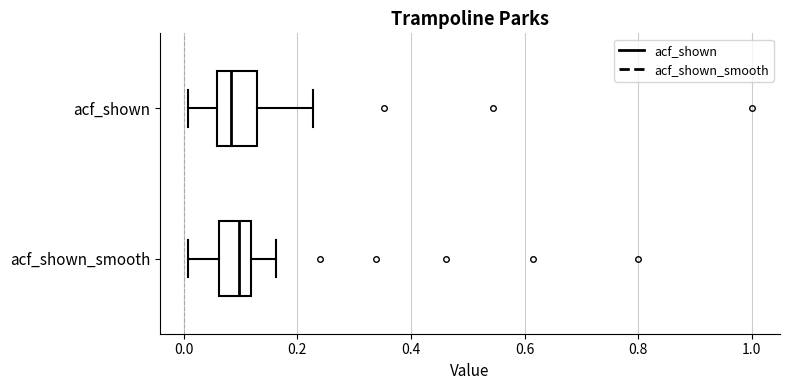

Reading bottom to top, transcribe this box plot: for each box, give where its median line is, the range the box spans, and where its two whiskers end, as read against the x-axis. The values are not printed on the chart, so give them approximately, as read against the axis.

acf_shown_smooth: median 0.10, box 0.06 to 0.12, whiskers 0.00 to 0.16
acf_shown: median 0.08, box 0.06 to 0.12, whiskers 0.00 to 0.22